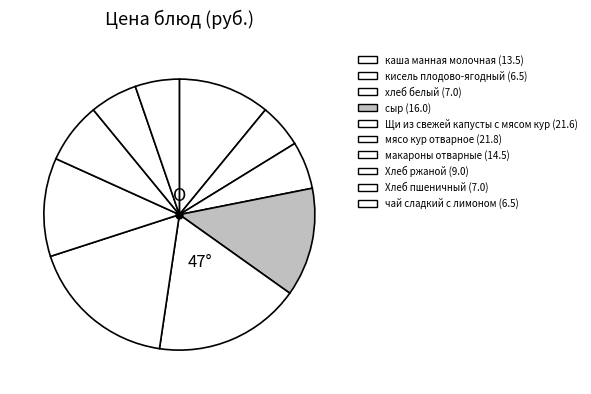

What percentage is the макароны отварные slice, to the nearest percent?

12%